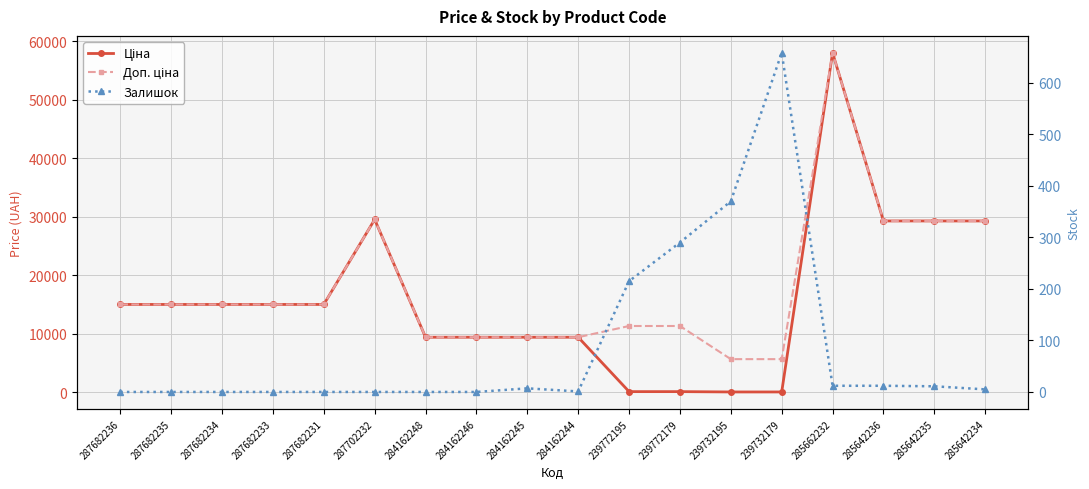

What is the label of the 3rd point from the left?

287682234